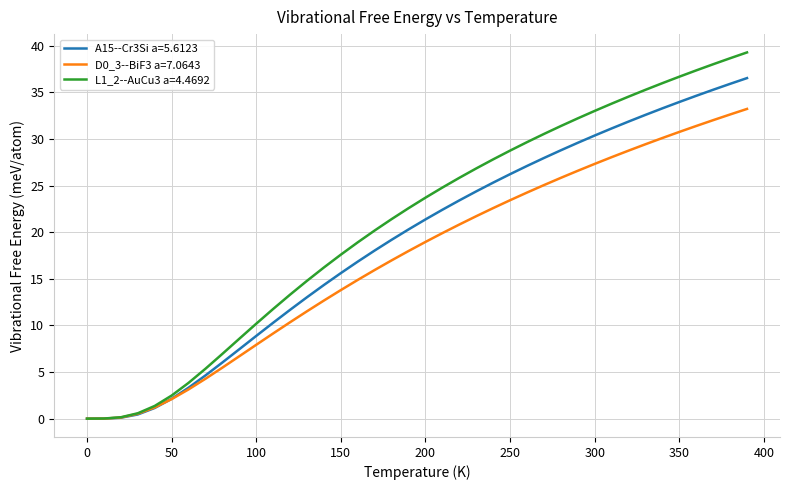

How many lines are shown in the chart?

3